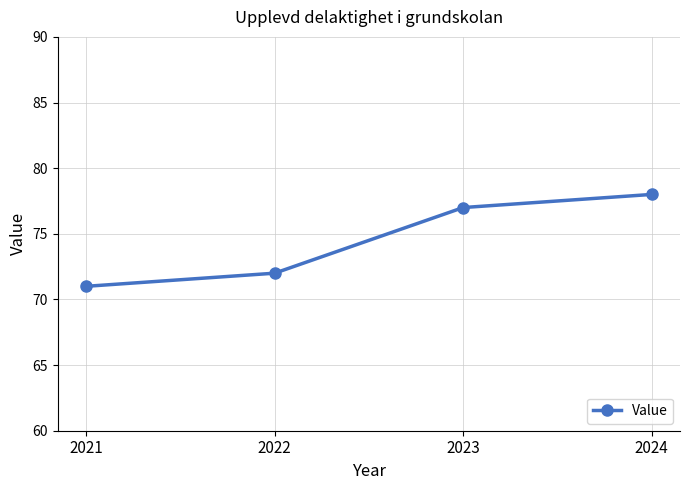

What is the value of the 2nd point from the left?

72